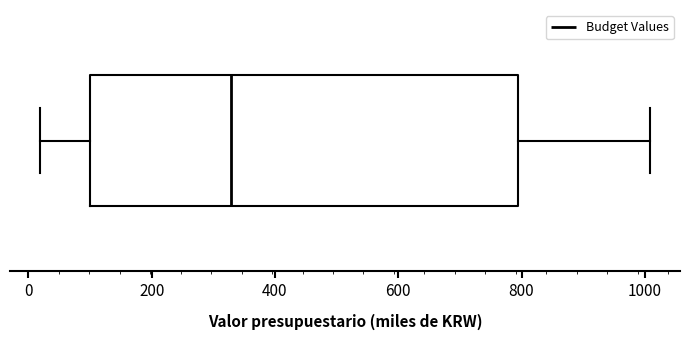

Where does the right whisker of the box end on the x-axis? The values are not printed on the chart, so give them approximately, as read against the axis.

1000